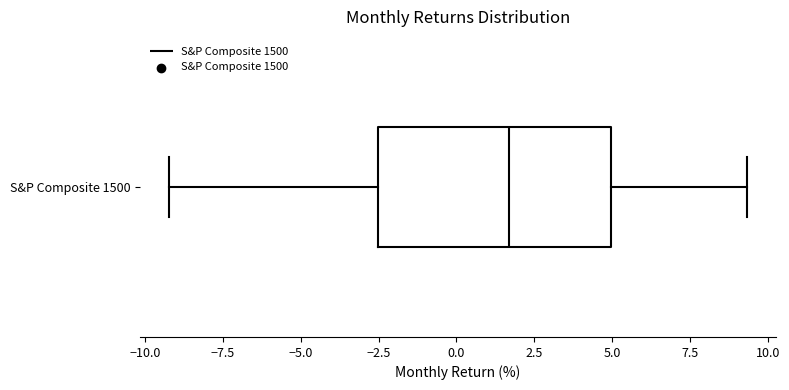

Transcribe this box plot: give where the median line is, the range the box spans, and where the two whiskers end, as read against the x-axis. The values are not printed on the chart, so give them approximately, as read against the axis.

median 1.5, box -2.5 to 5.0, whiskers -9.0 to 9.5